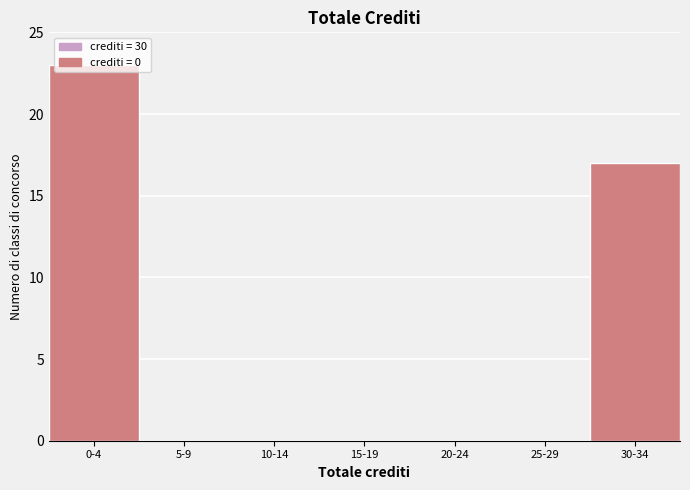

Where is the data nearest to the value 11?

30-34